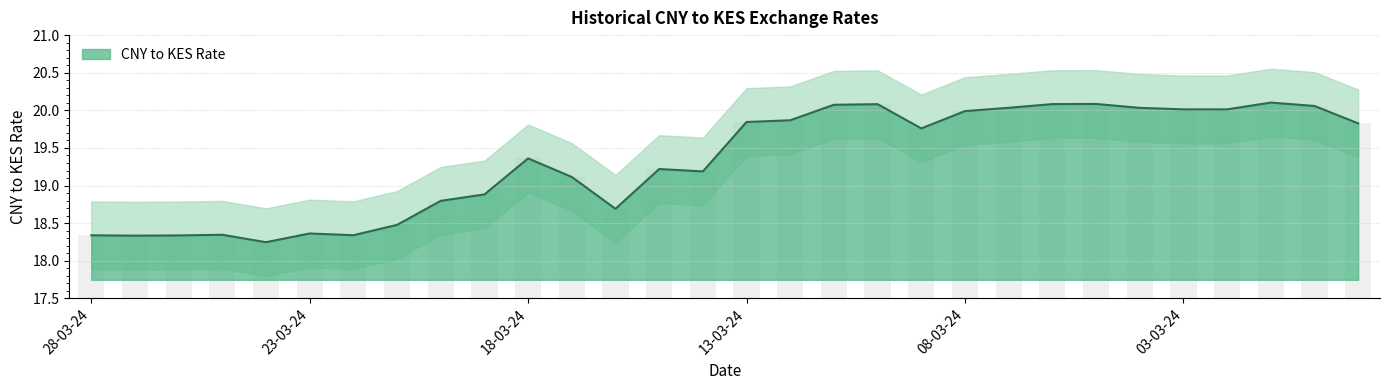

Is it true that the value at 26-03-24 is 18.3?

True